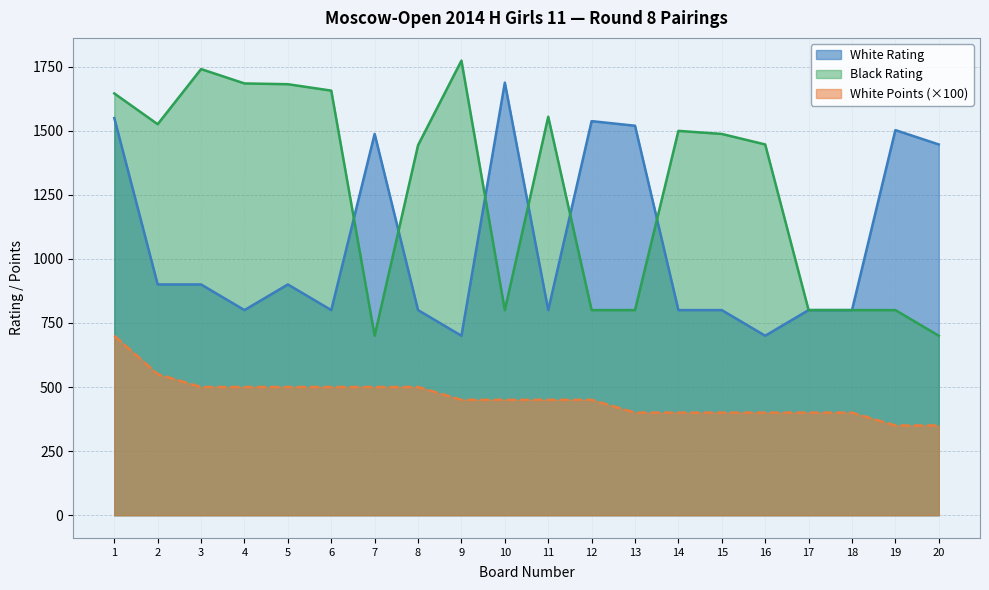

What value does the White Points series have at 5?

500